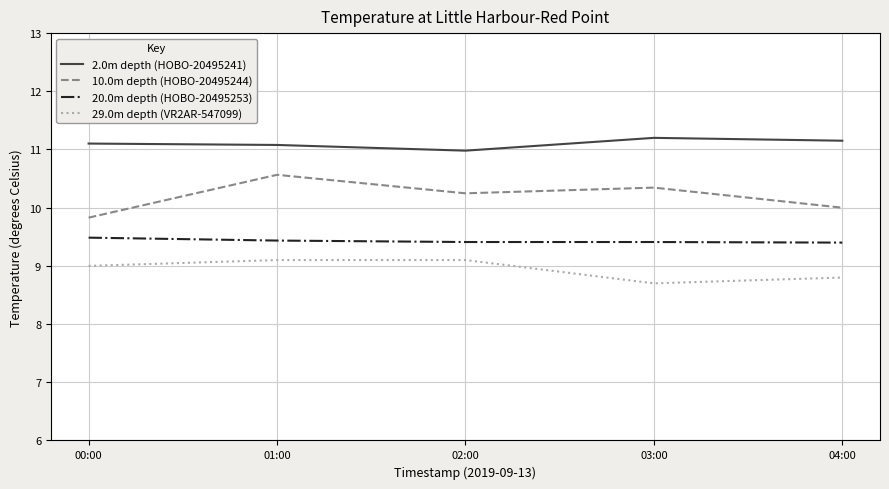

True or false: 29.0m depth (VR2AR-547099) and 20.0m depth (HOBO-20495253) cross at least once.

False